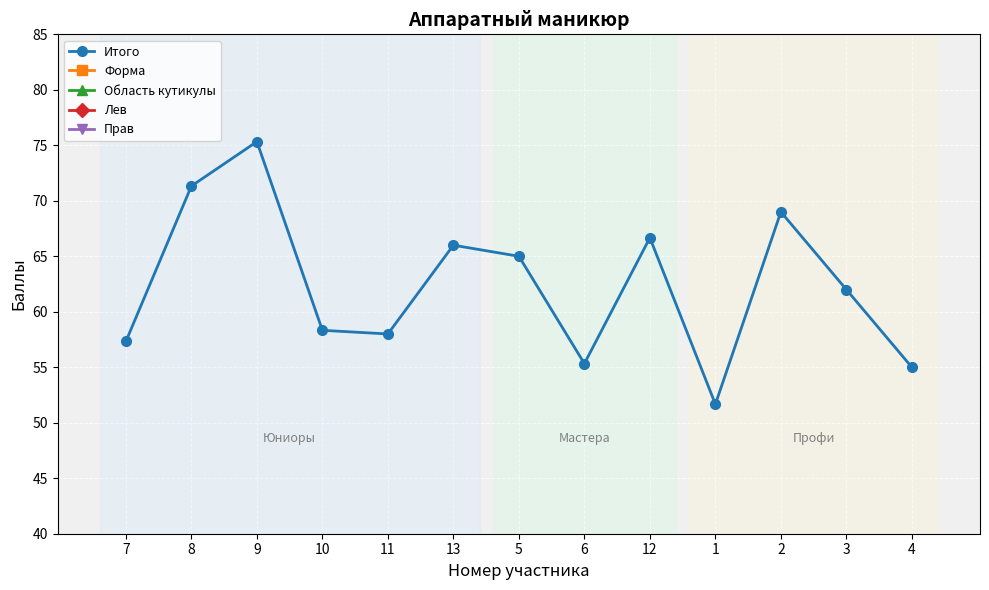

Rank the series by their maximum value, from lowest to highest.

Форма, Область кутикулы, Лев, Прав, Итого